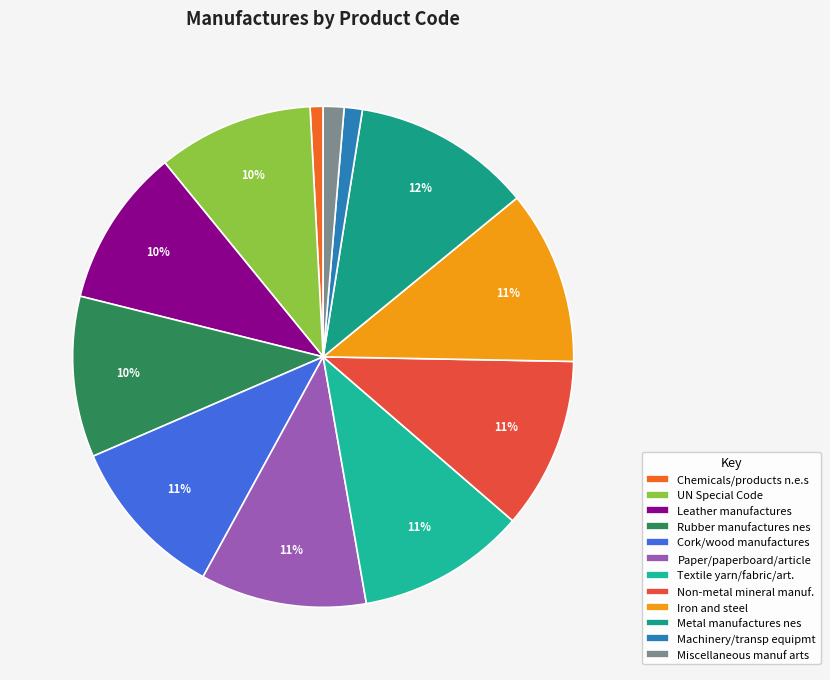

True or false: Textile yarn/fabric/art. accounts for 1% of the total.

False